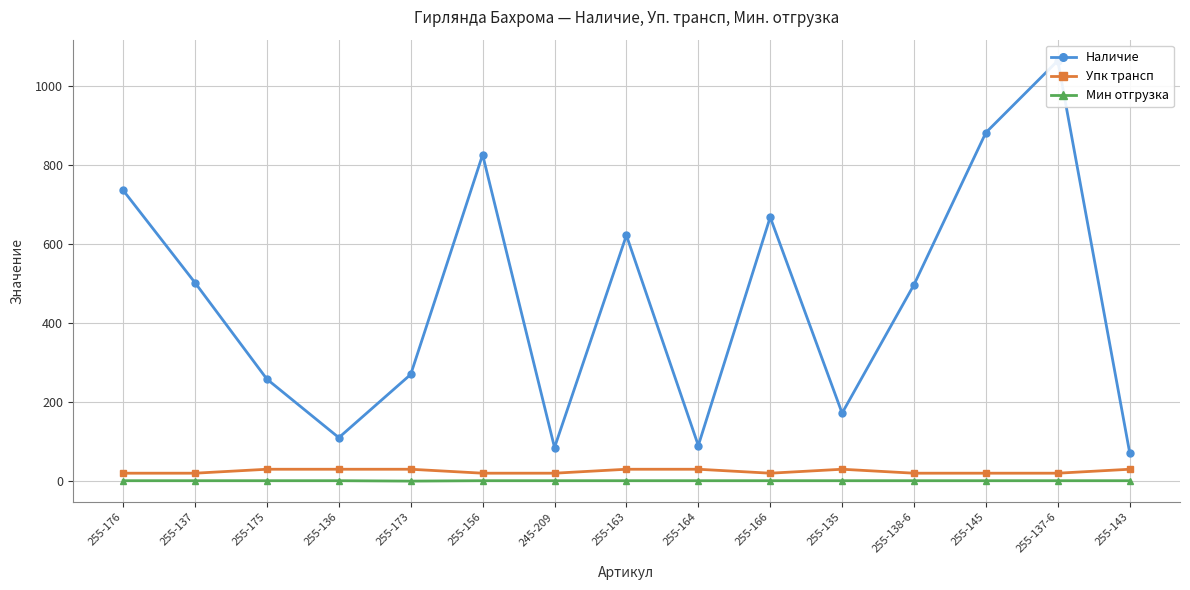

What is the total value across all series at 255-166?

689